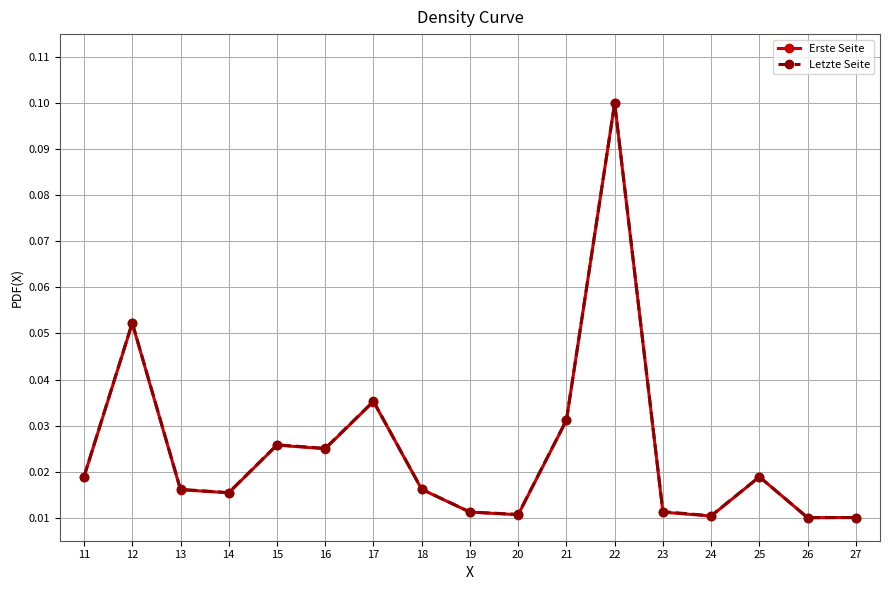

The value of Erste Seite at 22 is 0.1. True or false?

True